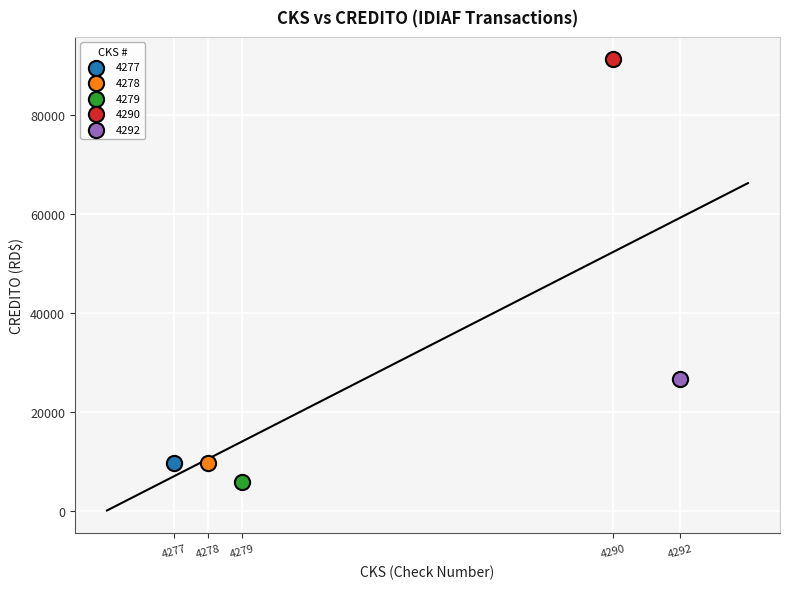

What are all the series names shown in the legend?

4277, 4278, 4279, 4290, 4292